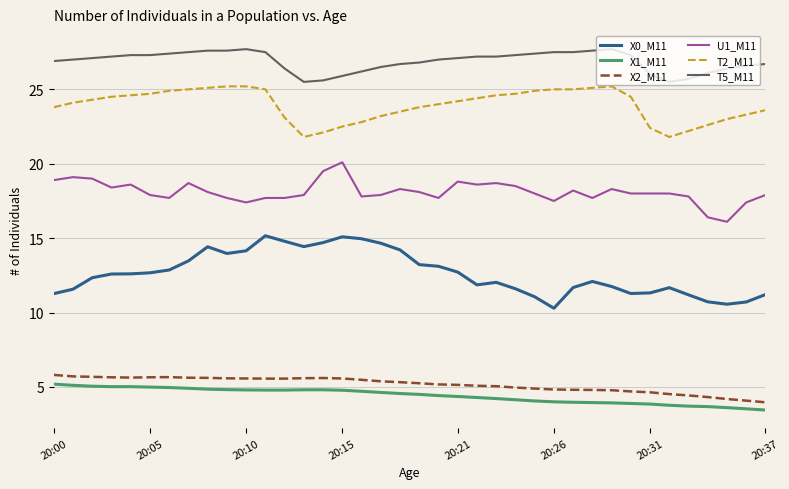

What is the difference between the maximum and minimum values in the T5_M11 series?

2.2